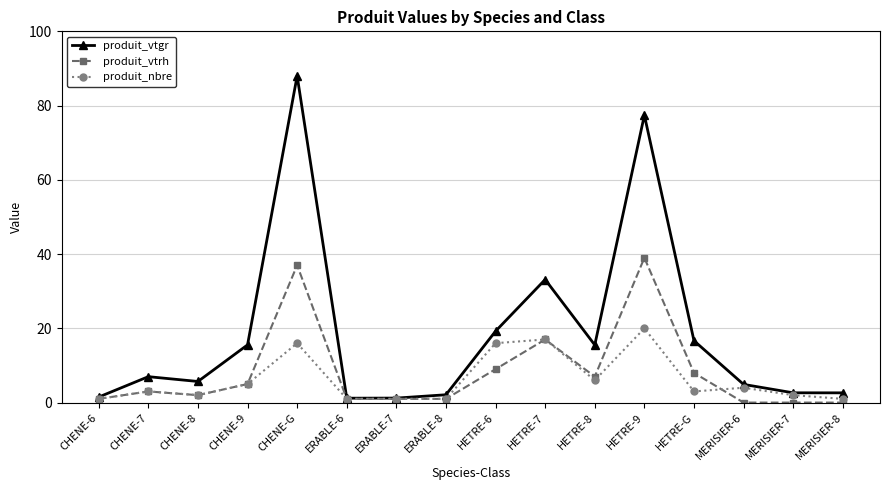

Where is produit_vtgr nearest to the value 44?

HETRE-7